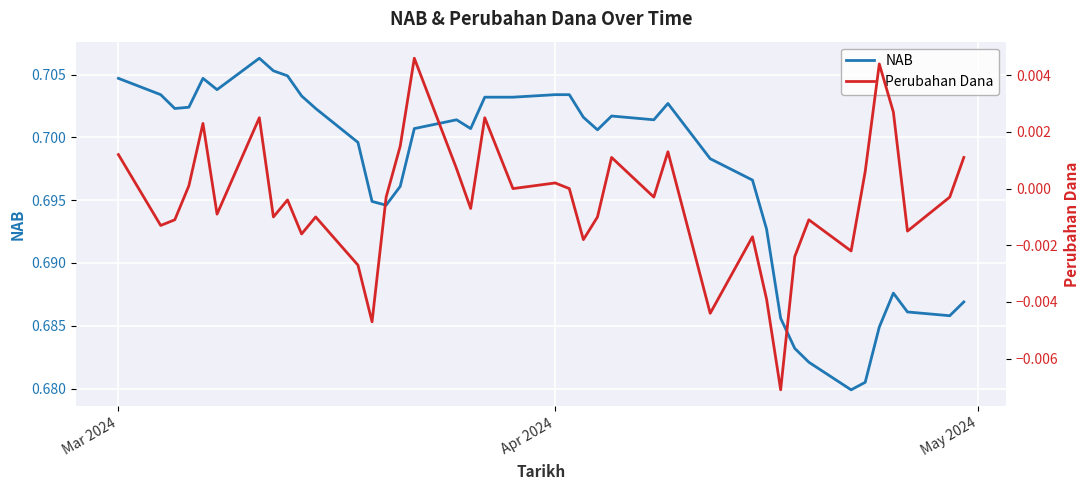

Where does the Perubahan Dana series first go above 0?

Mar 2024